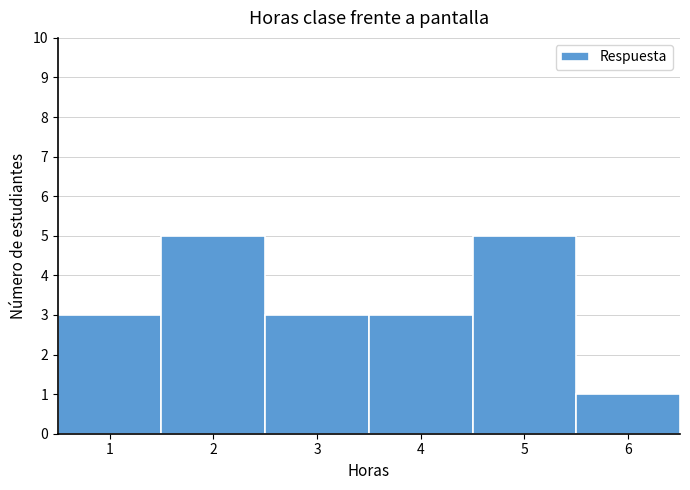

Reading left to right, list every bar in this chart as the range it spans on the x-axis followed by its height. The values are not printed on the chart, so give them approximately, as read against the axis.

0.5 to 1.5: 3
1.5 to 2.5: 5
2.5 to 3.5: 3
3.5 to 4.5: 3
4.5 to 5.5: 5
5.5 to 6.5: 1